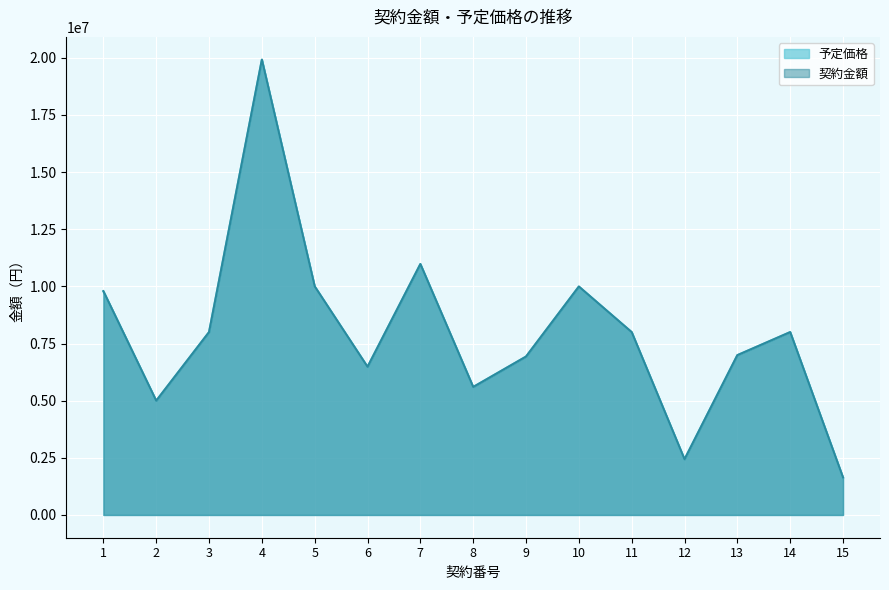

What is the value of the 契約金額 point at the 7th from the left?

10978000